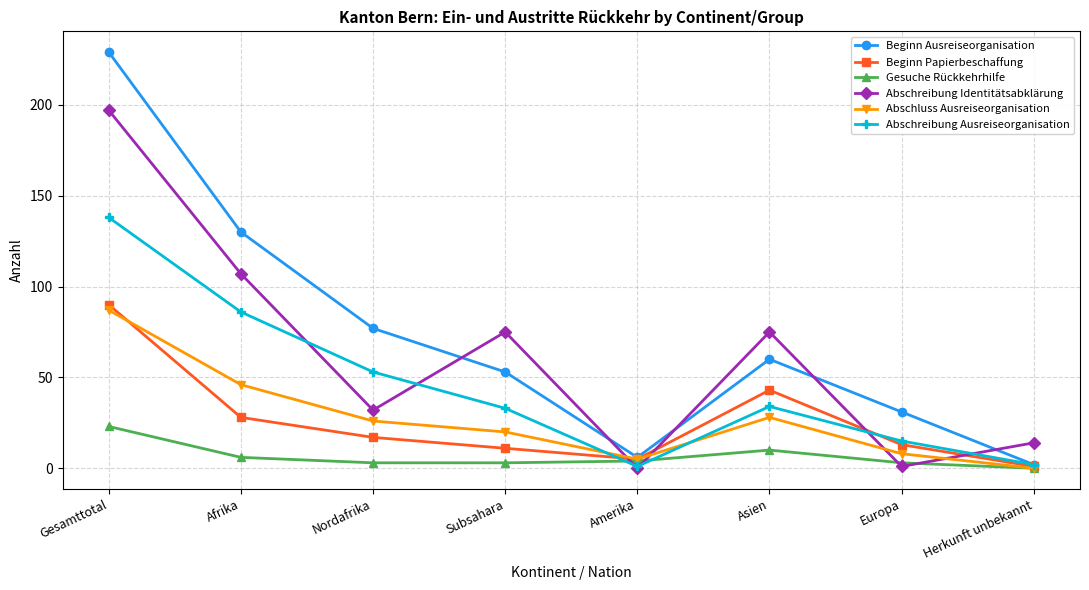

How many data points does each series have?

8